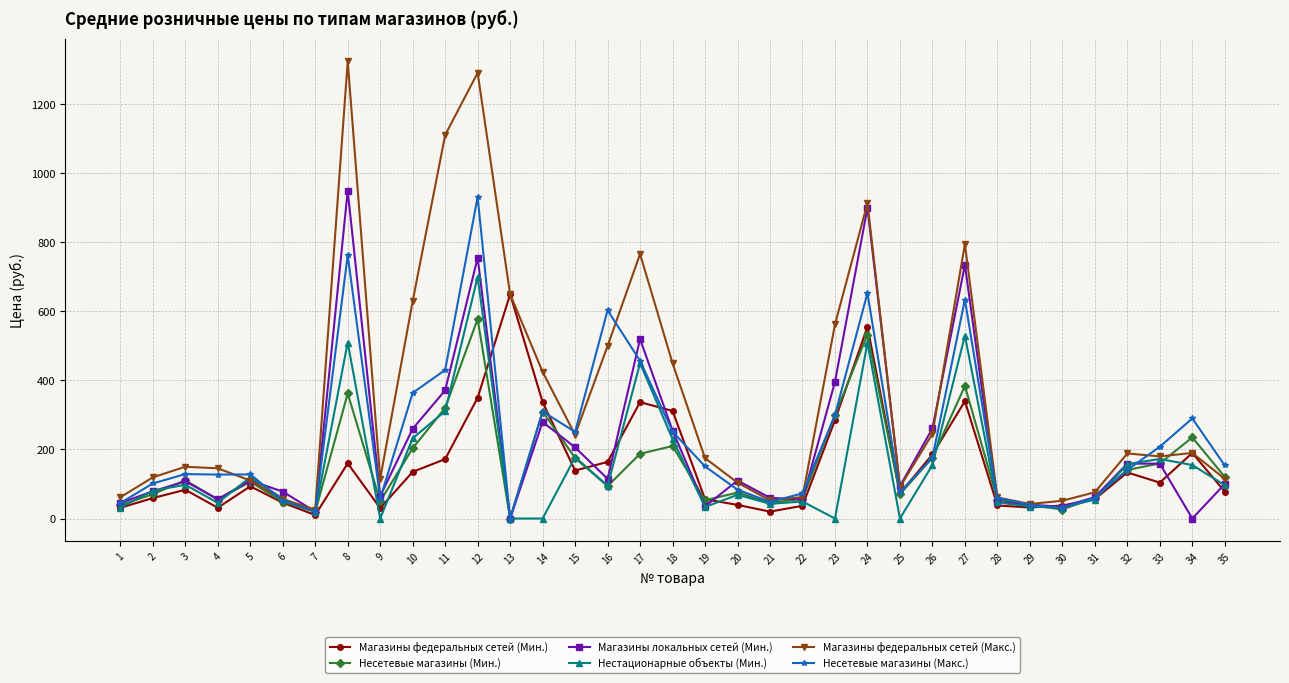

How many lines are shown in the chart?

6